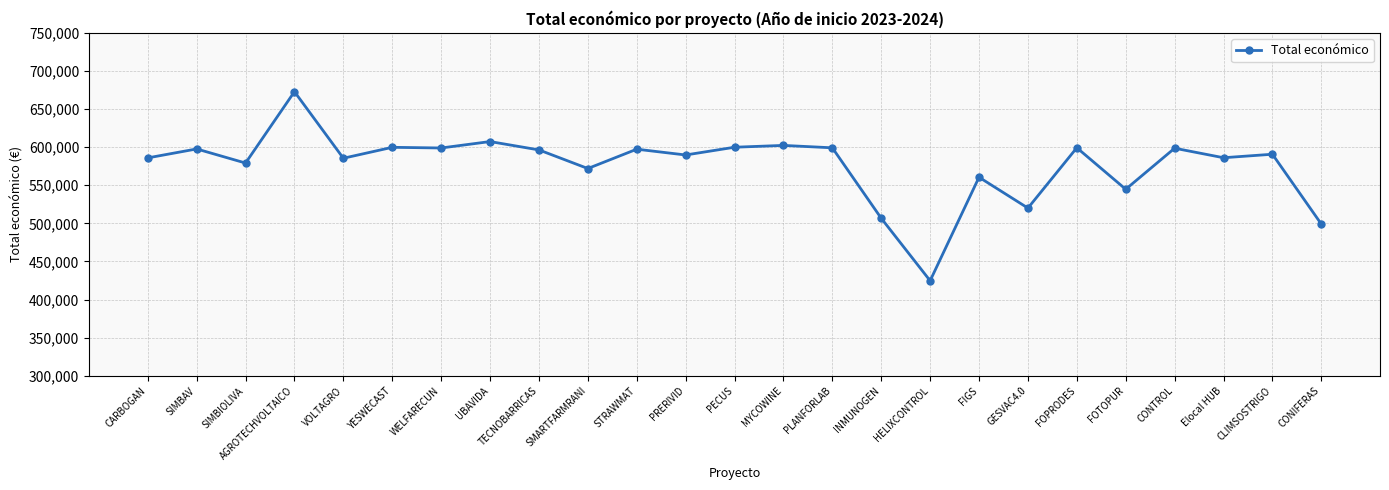

What is the value of the 12th point from the left?

589731.0